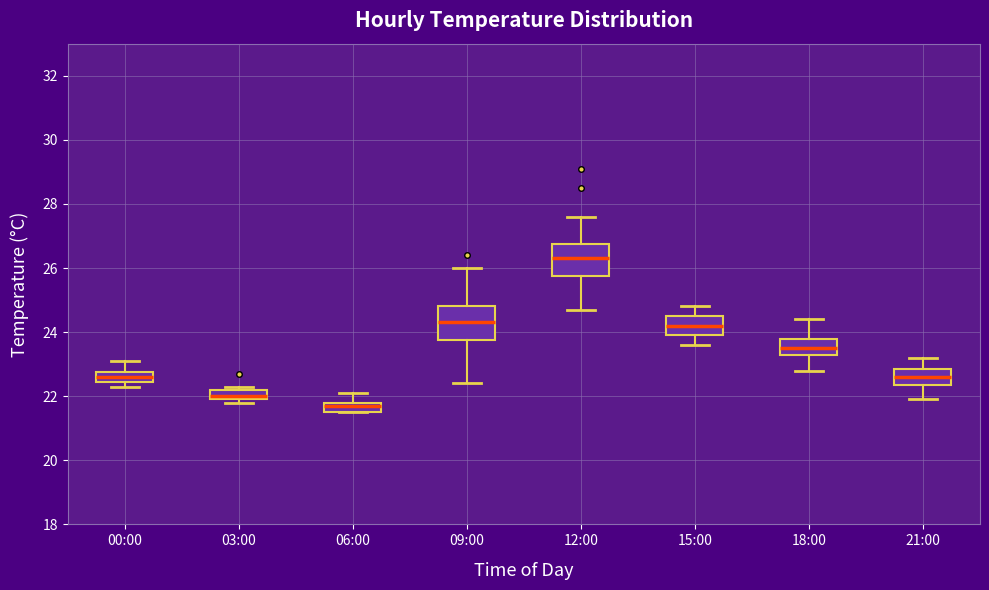

Where does the upper whisker of the box for 00:00 end on the y-axis? The values are not printed on the chart, so give them approximately, as read against the axis.

23.2